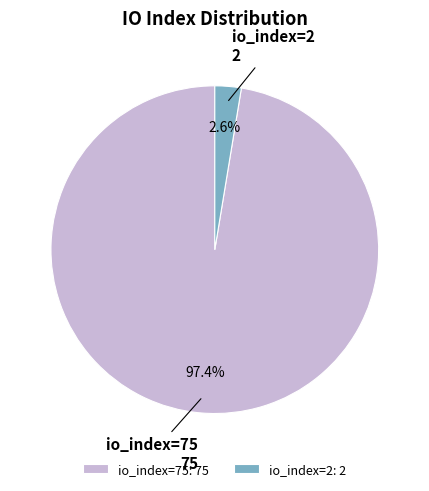

Rank the categories by value from lowest to highest.

io_index=2, io_index=75